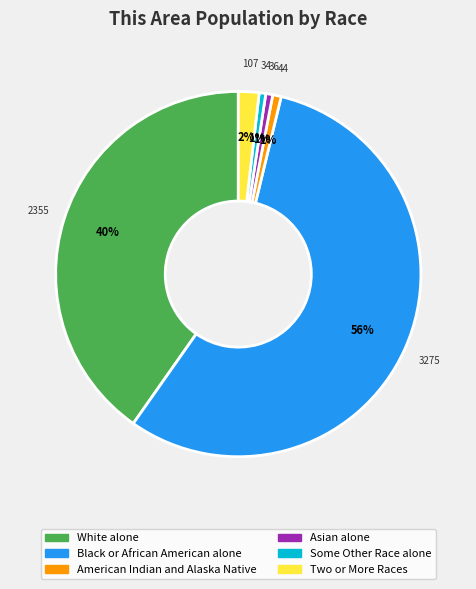

To the nearest percent, what is the average slice percentage?

17%